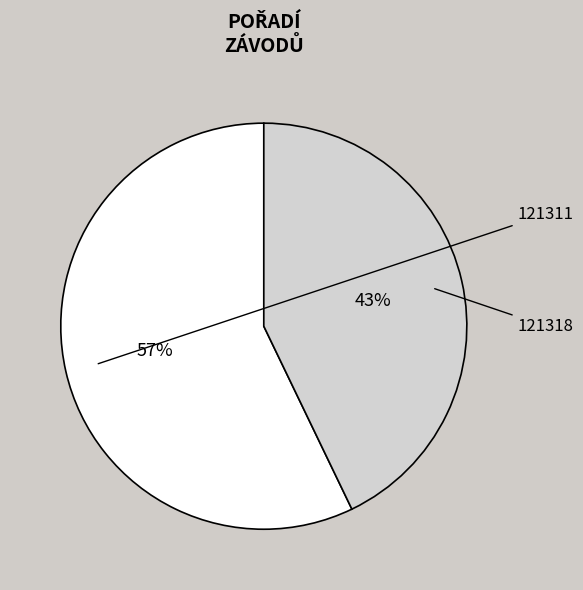

To the nearest percent, what is the difference between the 121311 and 121318 slice percentages?

14%